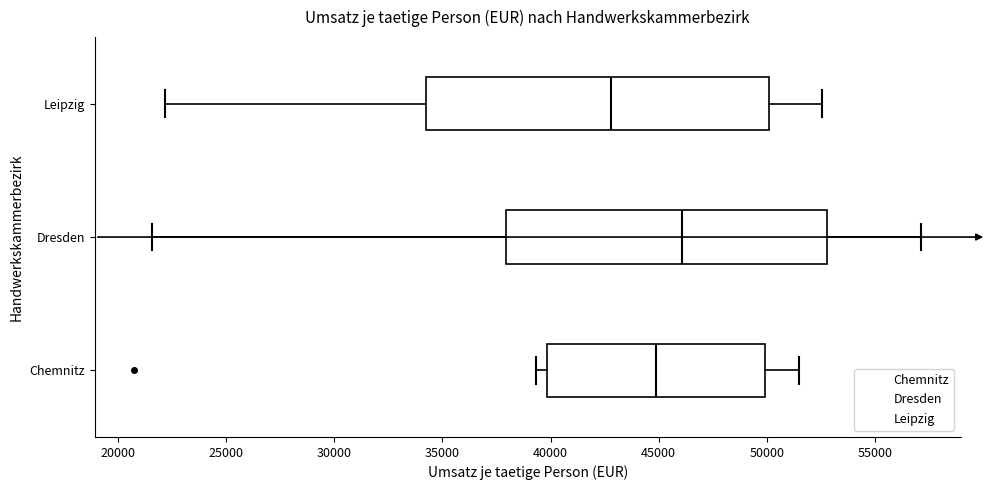

Reading bottom to top, transcribe this box plot: for each box, give where its median line is, the range the box spans, and where its two whiskers end, as read against the x-axis. The values are not printed on the chart, so give them approximately, as read against the axis.

Chemnitz: median 45000, box 40000 to 50000, whiskers 39500 to 51500
Dresden: median 46000, box 38000 to 53000, whiskers 21500 to 57000
Leipzig: median 43000, box 34500 to 50000, whiskers 22000 to 52500